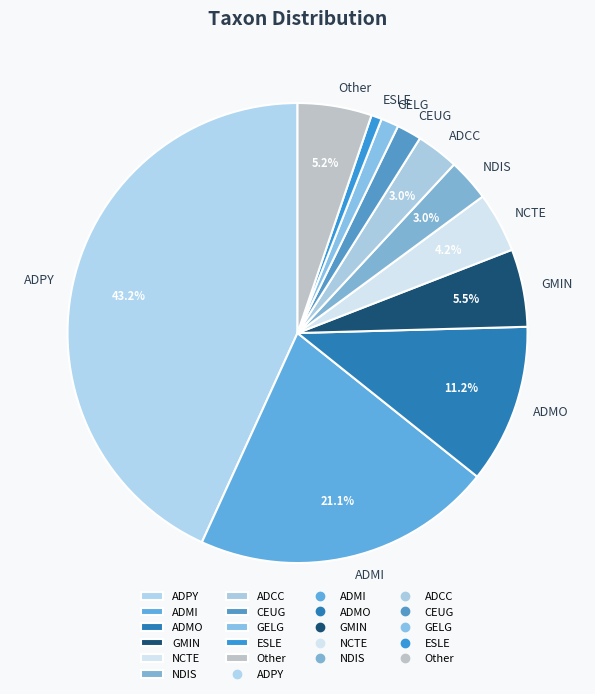

Does any single category account for the majority?

No